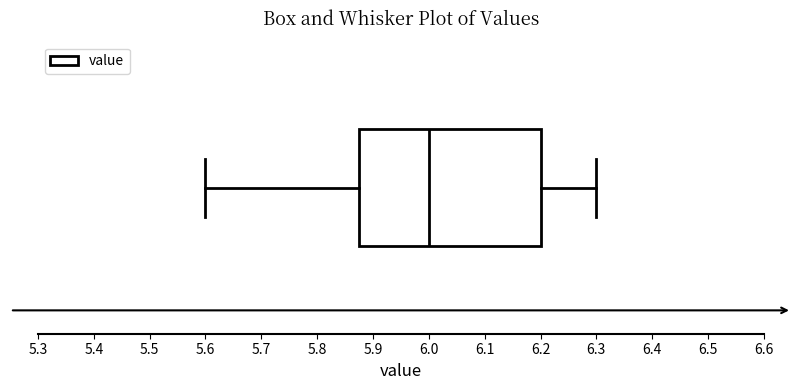

Where does the left whisker of the box end on the x-axis? The values are not printed on the chart, so give them approximately, as read against the axis.

5.60